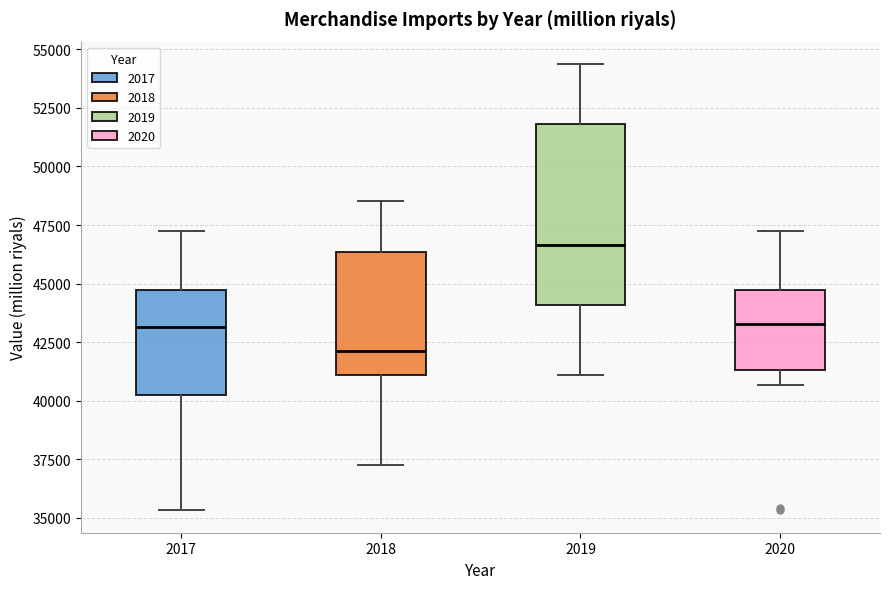

Comparing the boxes themselves (not the whiskers), which one is the tallest?

2019